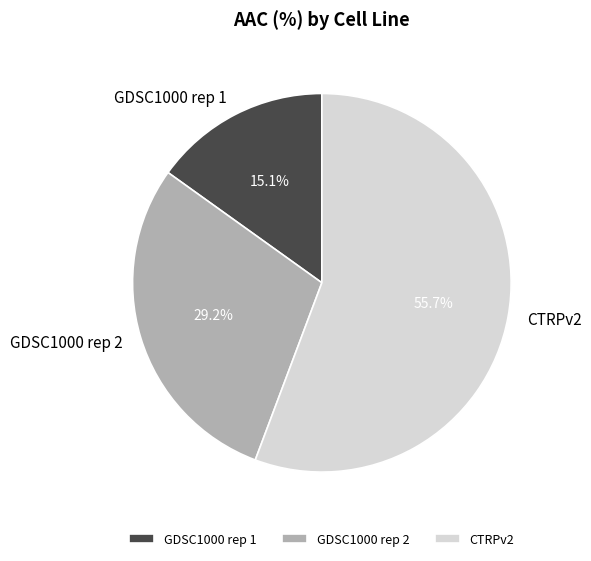

What percentage is the GDSC1000 rep 2 slice, to the nearest percent?

29%